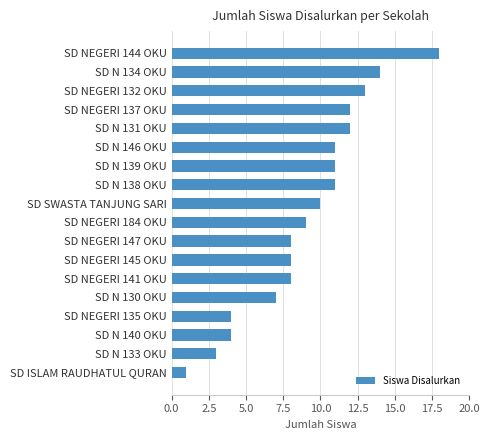

The value at SD N 140 OKU is 7. True or false?

False